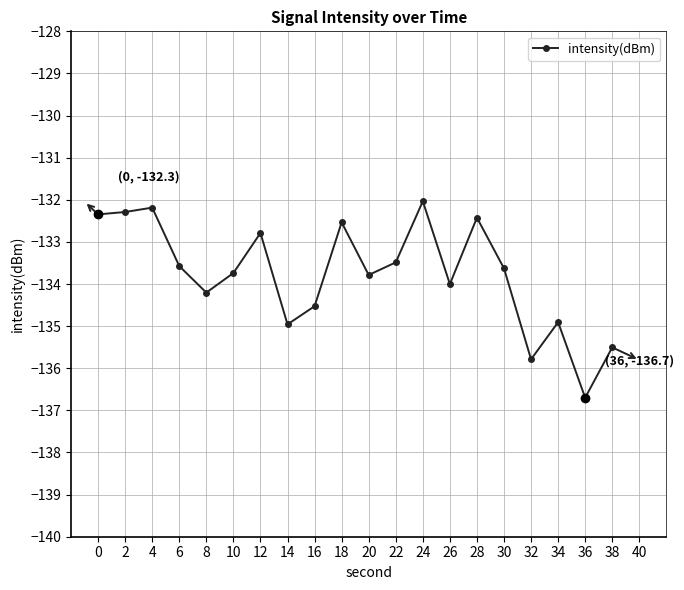

What is the approximate value at 4?

-132.2